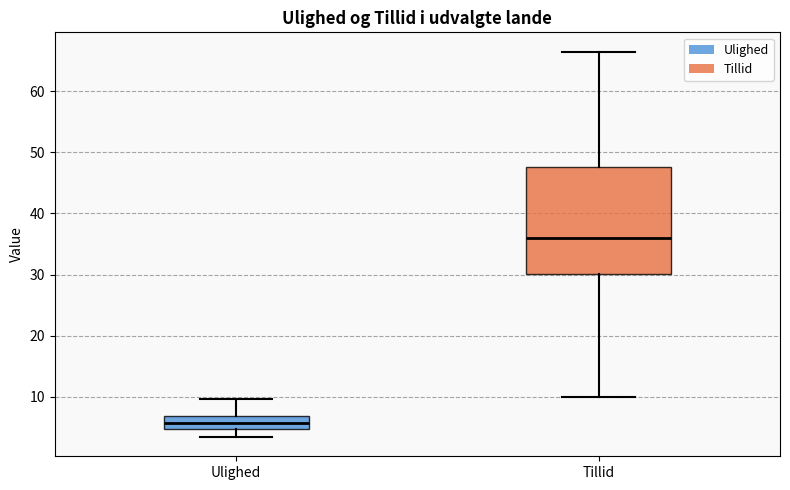

Comparing the boxes themselves (not the whiskers), which one is the tallest?

Tillid